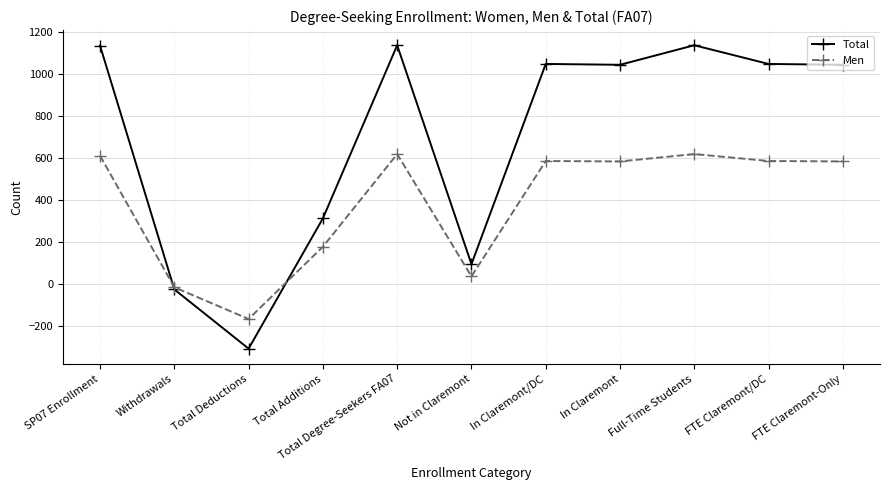

Which series has the widest spread of values?

Total